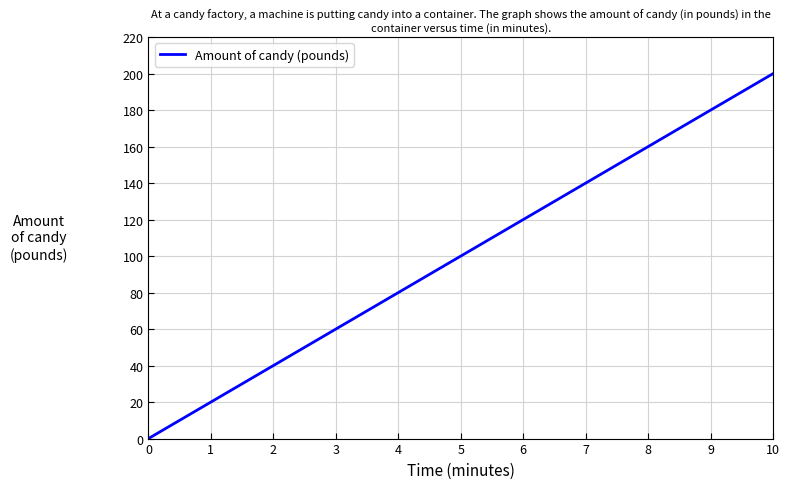

What is the average value?

100